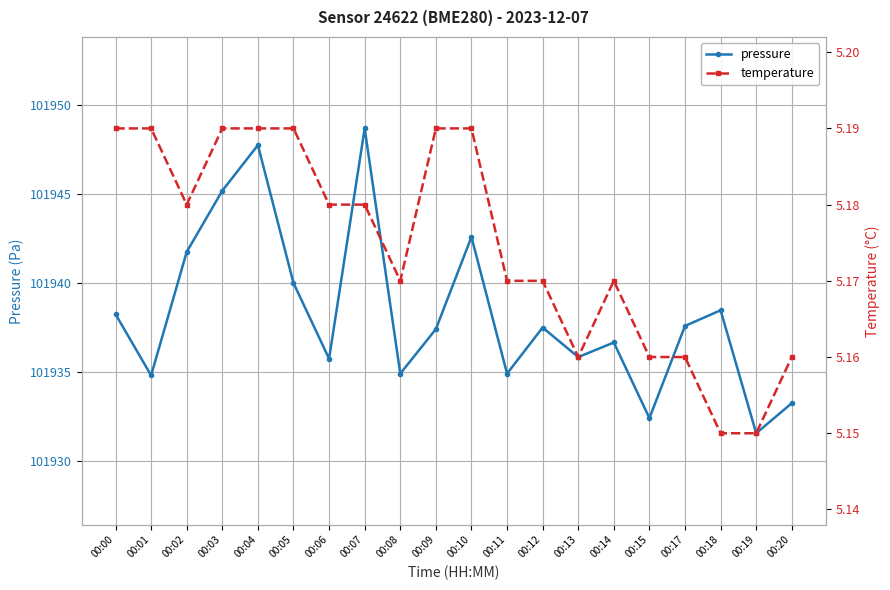

True or false: temperature and pressure intersect in this chart.

False